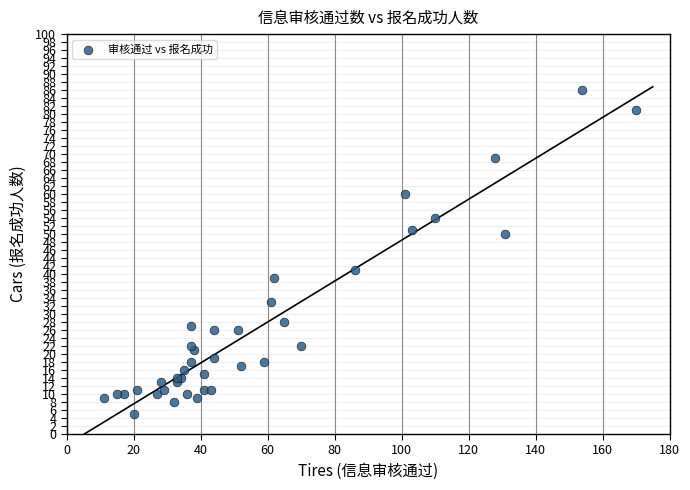

What Y value in the scatter plot is closest to 45?

41